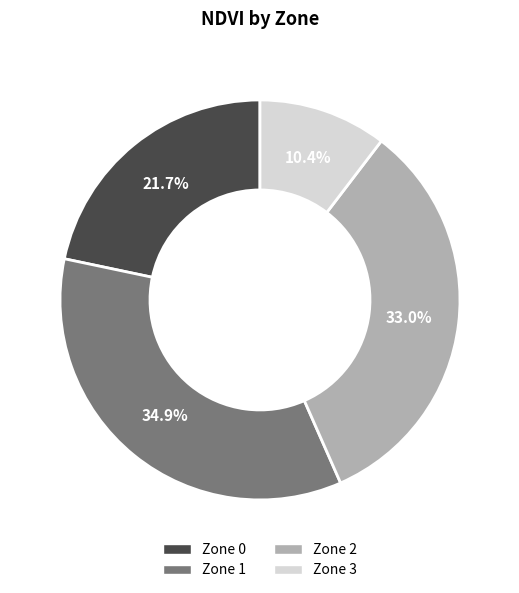

What percentage is the Zone 1 slice, to the nearest percent?

35%